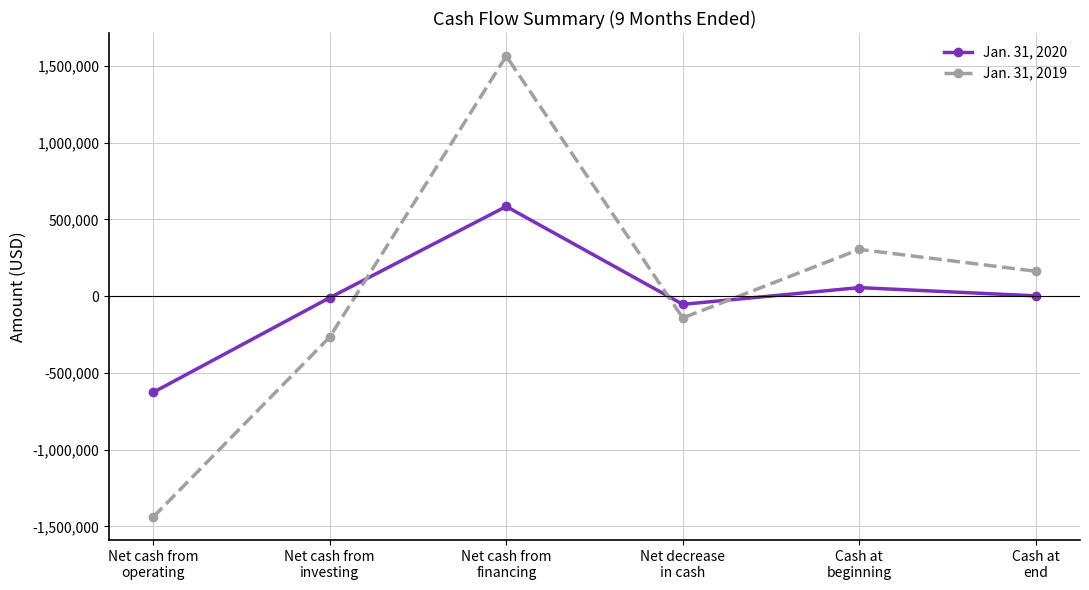

How many lines are shown in the chart?

2